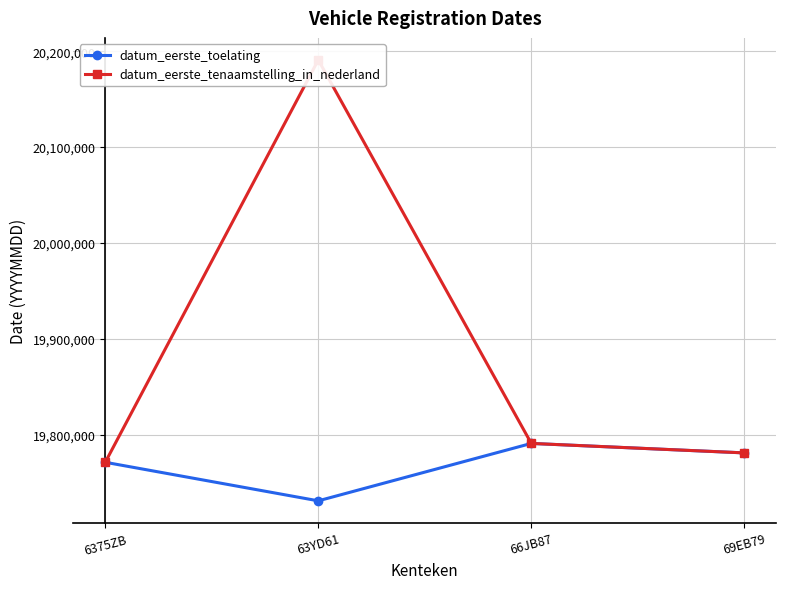

At which label does datum_eerste_tenaamstelling_in_nederland first exceed 19790814?

63YD61